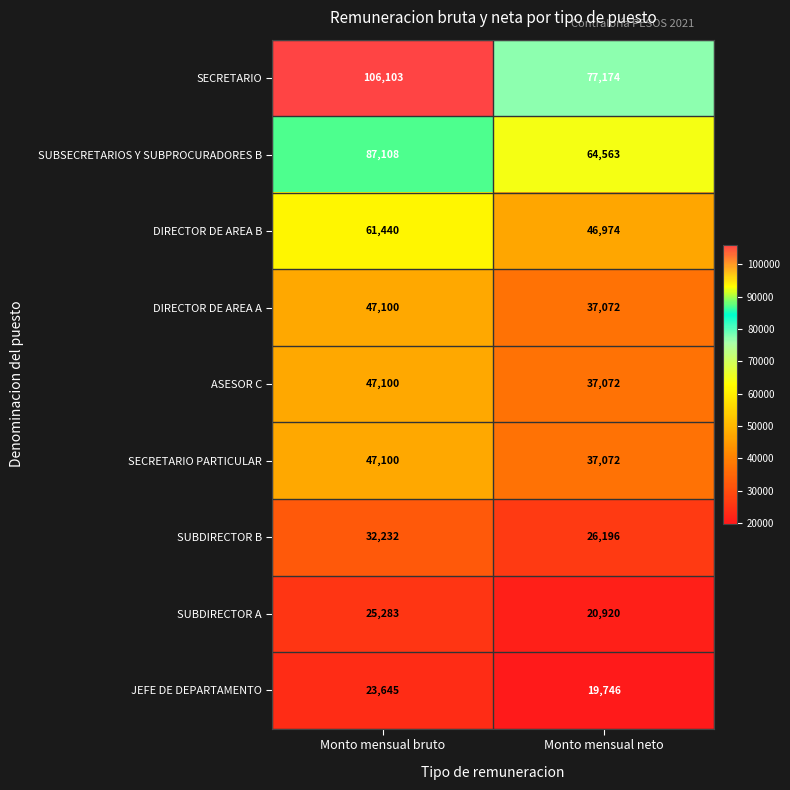

What value does the SUBSECRETARIOS Y SUBPROCURADORES B series have at Monto mensual bruto, to the nearest 100?

87100